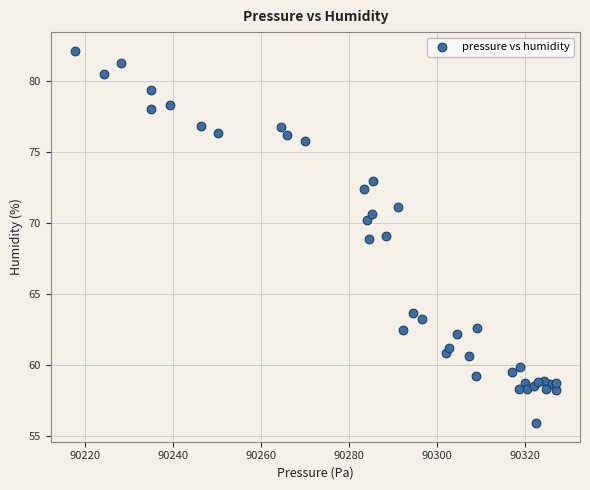

What is the range of X values (max minus min)?

109.4